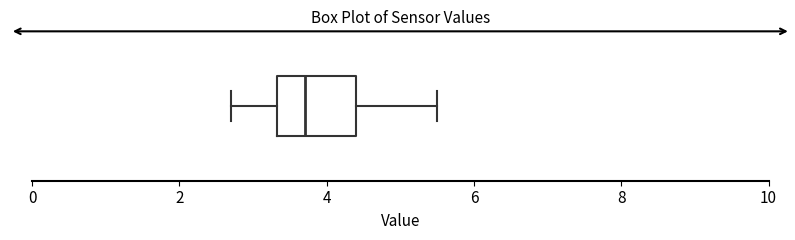

Transcribe this box plot: give where the median line is, the range the box spans, and where the two whiskers end, as read against the x-axis. The values are not printed on the chart, so give them approximately, as read against the axis.

median 3.8, box 3.4 to 4.4, whiskers 2.8 to 5.6